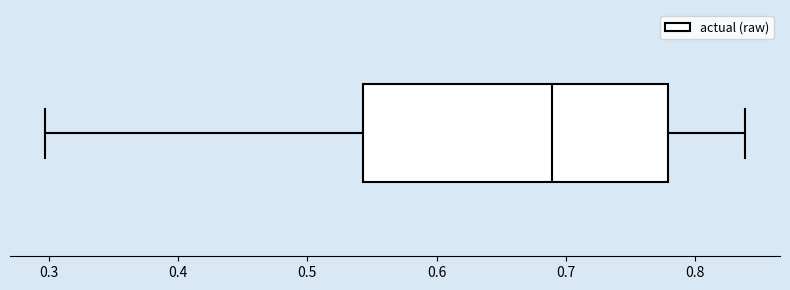

Where does the median line of the box sit on the x-axis? The values are not printed on the chart, so give them approximately, as read against the axis.

0.69